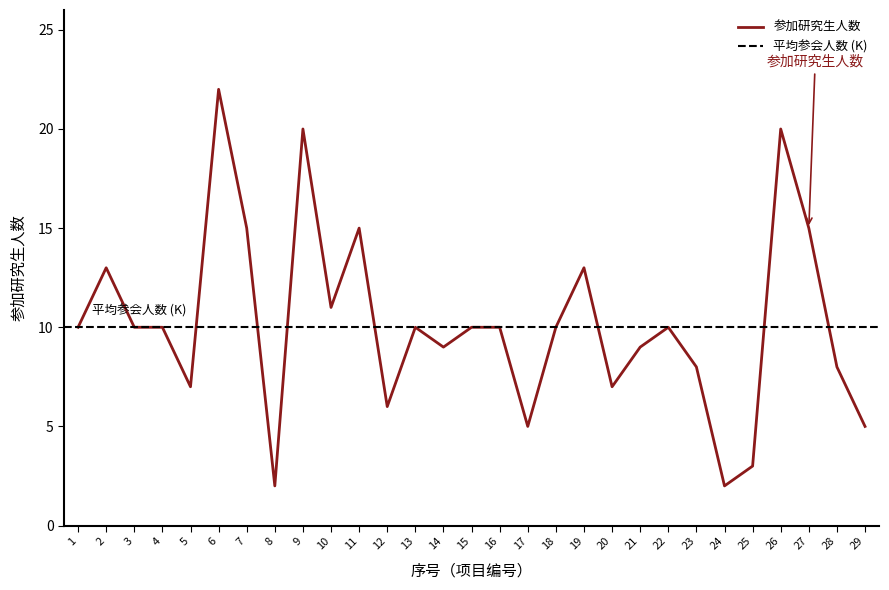

How many data points are above 10?

9